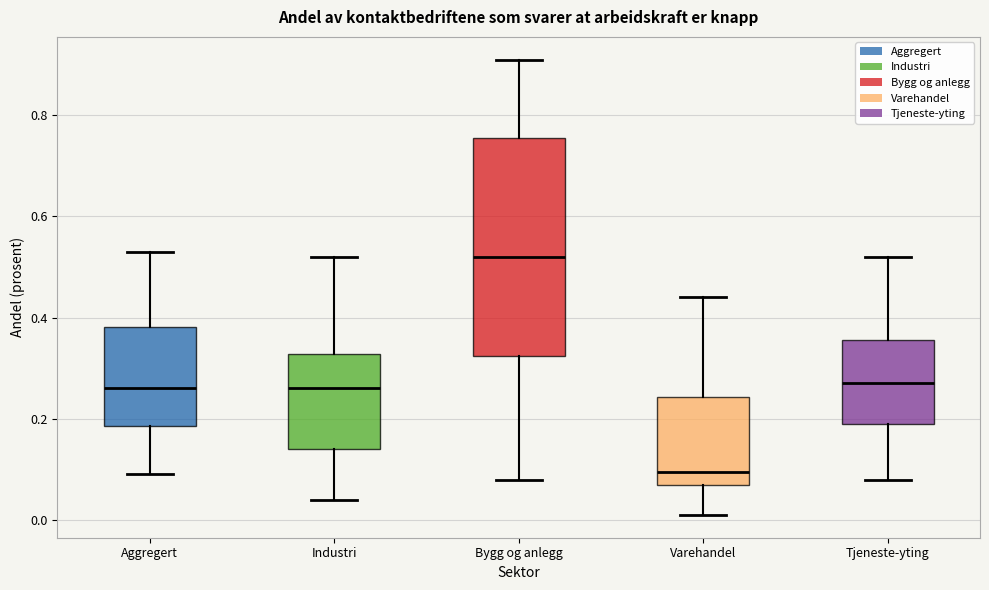

Which box's median line is the lowest?

Varehandel